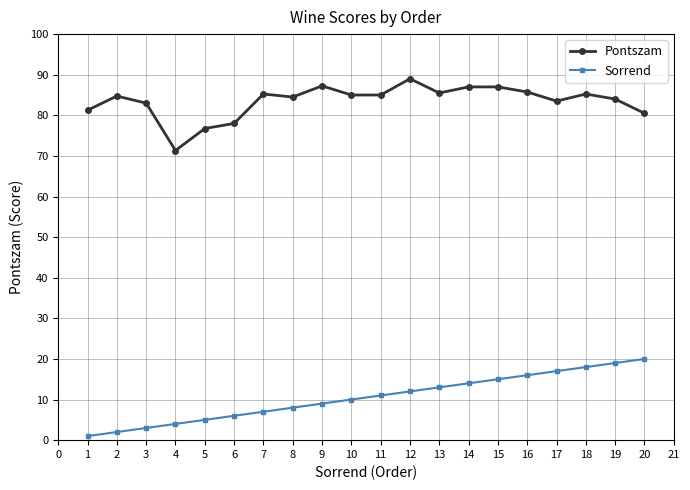

At which label is Sorrend closest to 10?

10